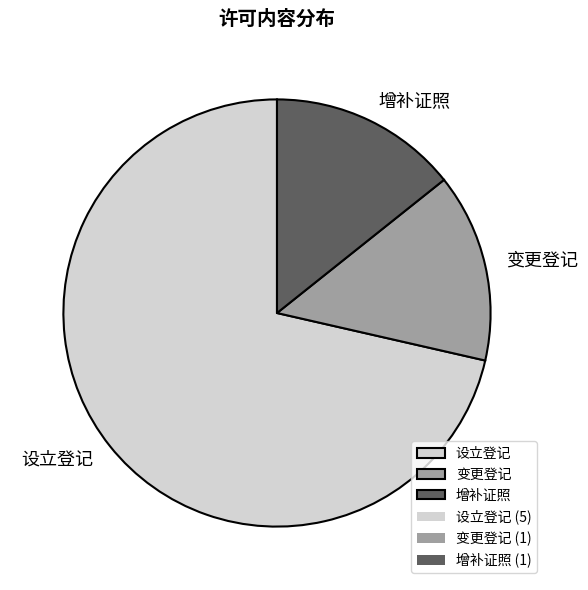

Combined, do 设立登记 and 变更登记 account for over 50%?

Yes